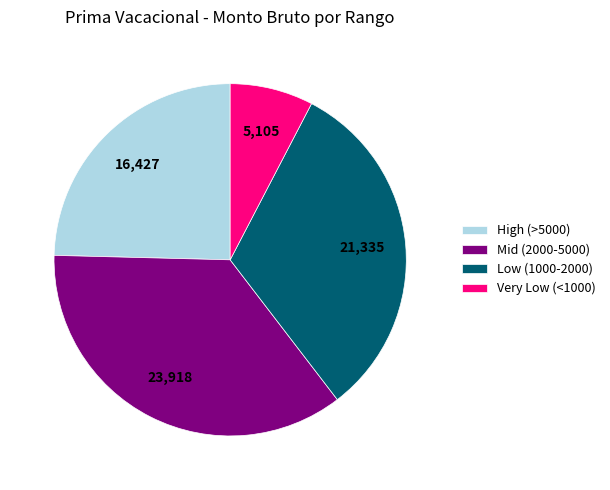

What is the ratio of the value at High (>5000) to the value at Very Low (<1000)?

3.2